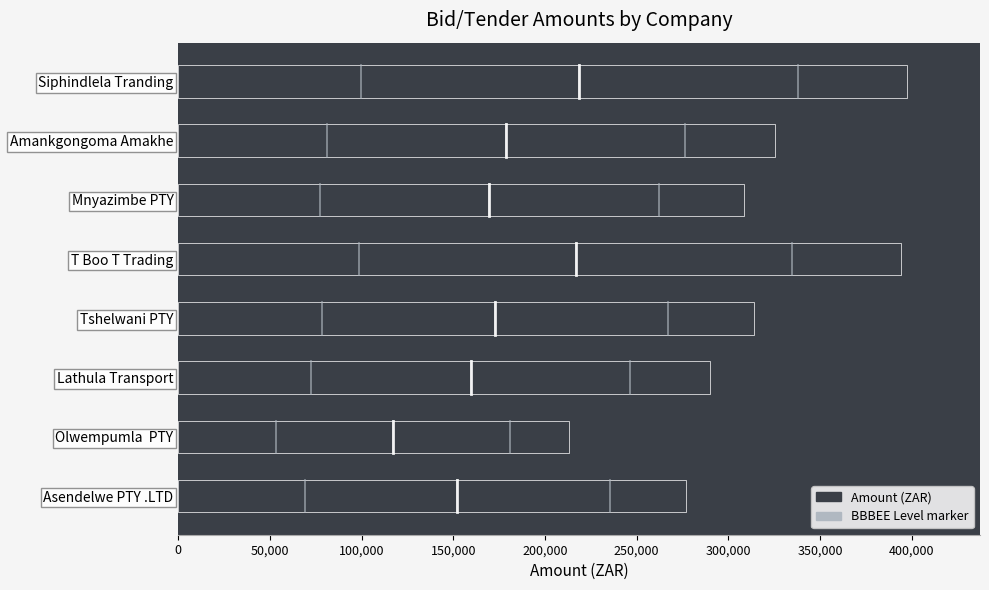

What is the label of the 7th bar from the right?

Olwempumla  PTY